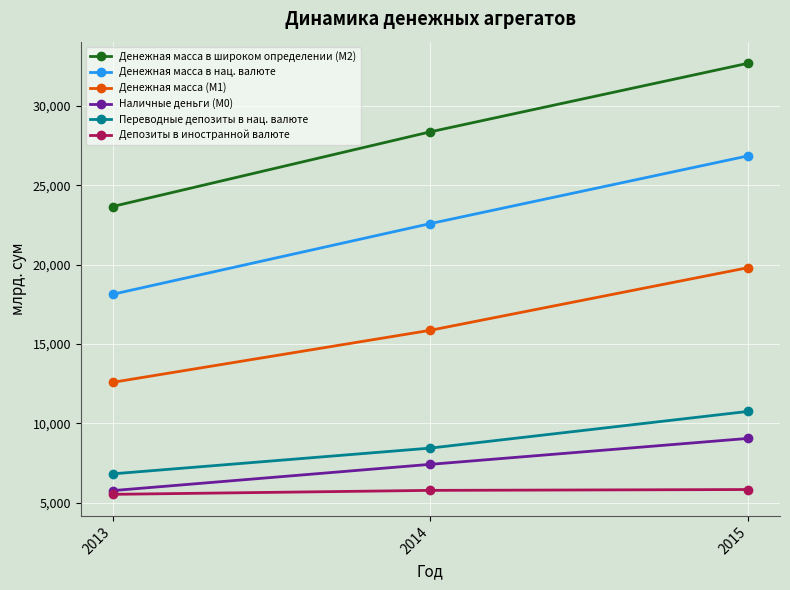

Between 2013 and 2015, which series saw the biggest shift?

Денежная масса в широком определении (M2)